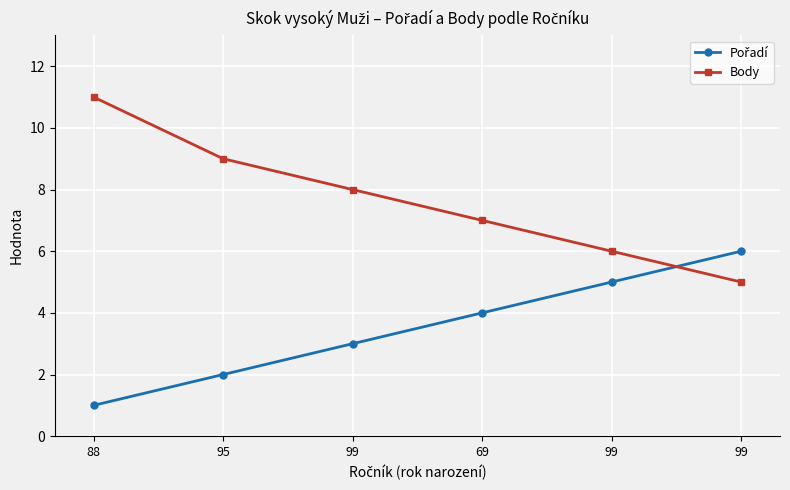

Does the chart have visible grid lines?

Yes